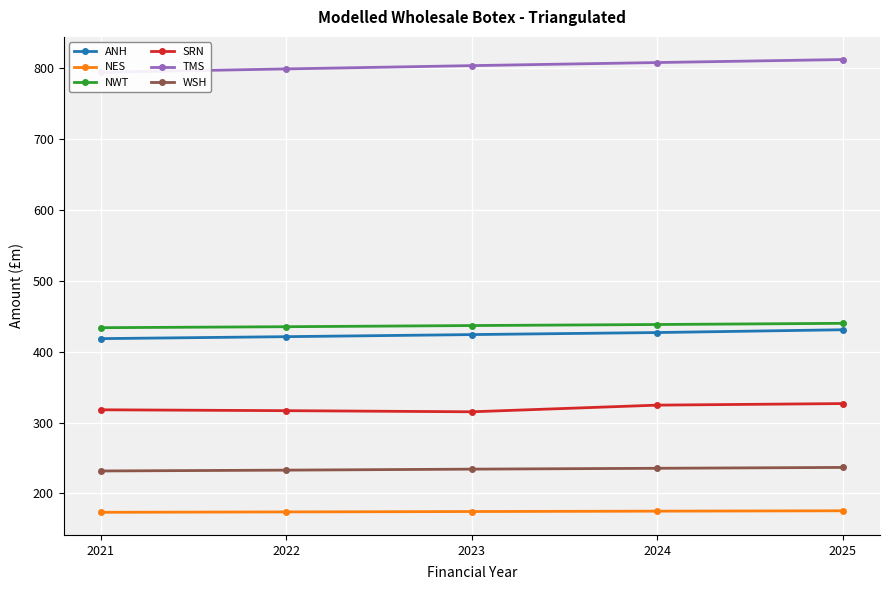

At which label is NWT closest to 436?

2023